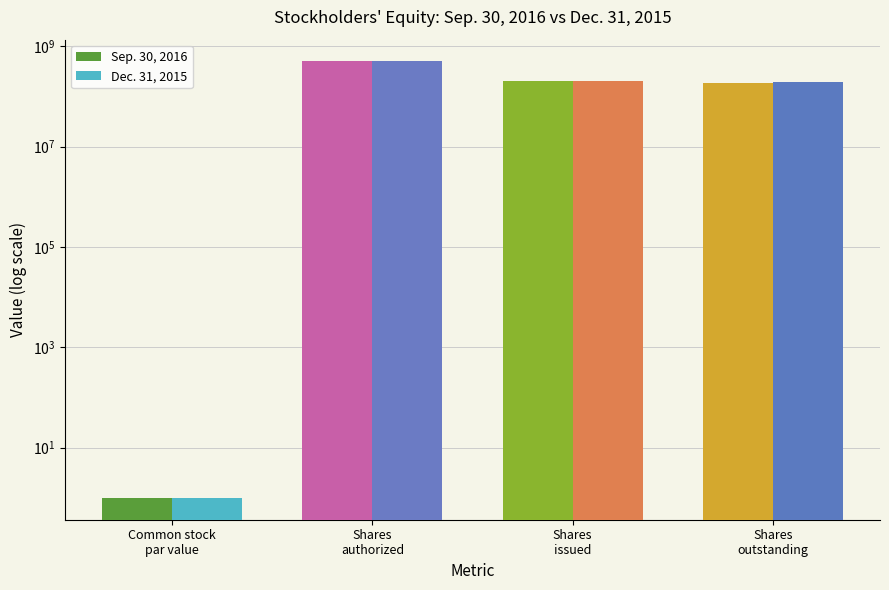

The Sep. 30, 2016 series shows 190489048 at Shares
outstanding. True or false?

True